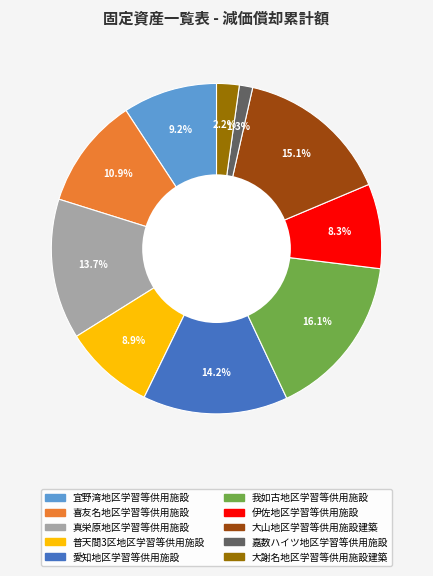

Is the sum of 大山地区学習等供用施設建築 and 愛知地区学習等供用施設 greater than half?

No